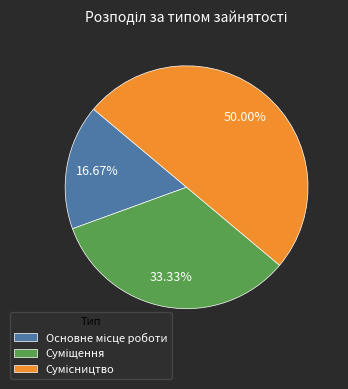

To the nearest percent, what percentage of the pie is Суміщення?

33%